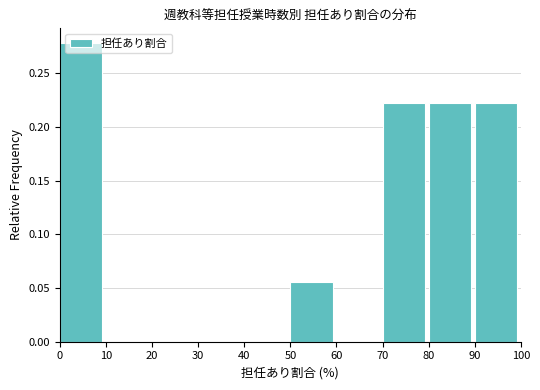

Over which range of the x-axis is the bar tallest?

0 to 10